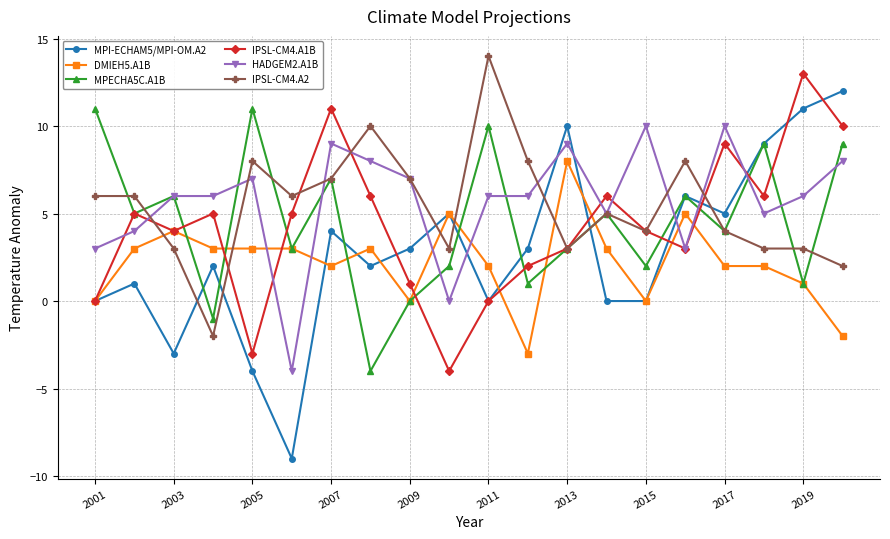

True or false: HADGEM2.A1B and DMIEH5.A1B cross at least once.

True